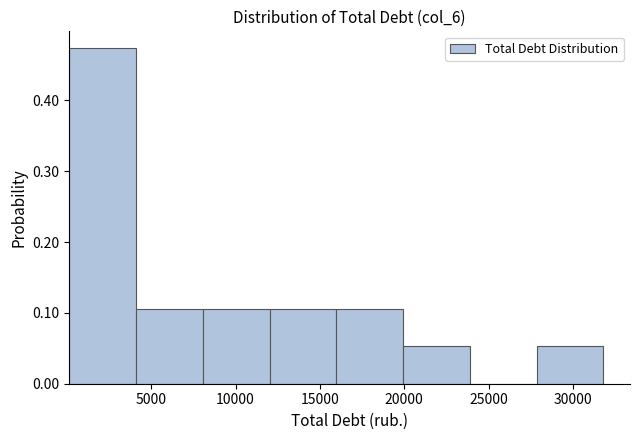

Which range on the x-axis has the tallest bar?

0 to 4000